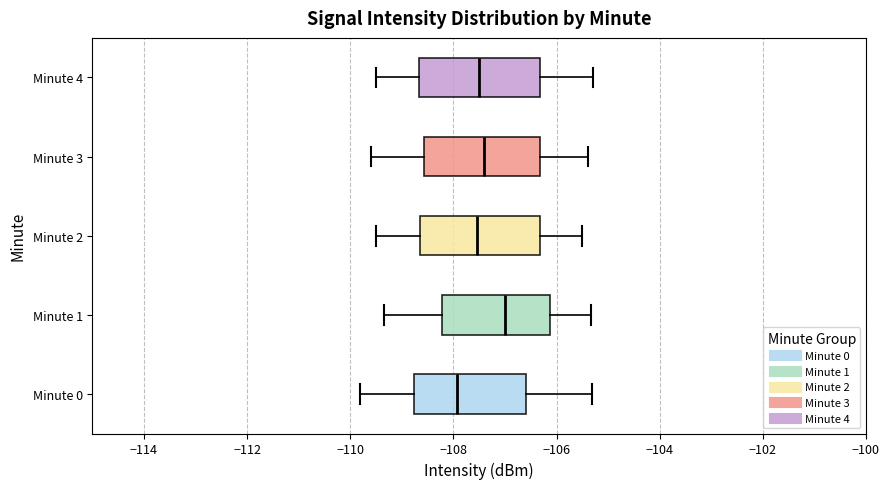

Reading bottom to top, read every box against the x-axis: the position of its median line, the range the box covers, and the ends of its whiskers. The values are not printed on the chart, so give them approximately, as read against the axis.

Minute 0: median -108.0, box -108.8 to -106.6, whiskers -109.8 to -105.4
Minute 1: median -107.0, box -108.2 to -106.2, whiskers -109.4 to -105.4
Minute 2: median -107.6, box -108.6 to -106.4, whiskers -109.4 to -105.4
Minute 3: median -107.4, box -108.6 to -106.4, whiskers -109.6 to -105.4
Minute 4: median -107.4, box -108.6 to -106.4, whiskers -109.4 to -105.2